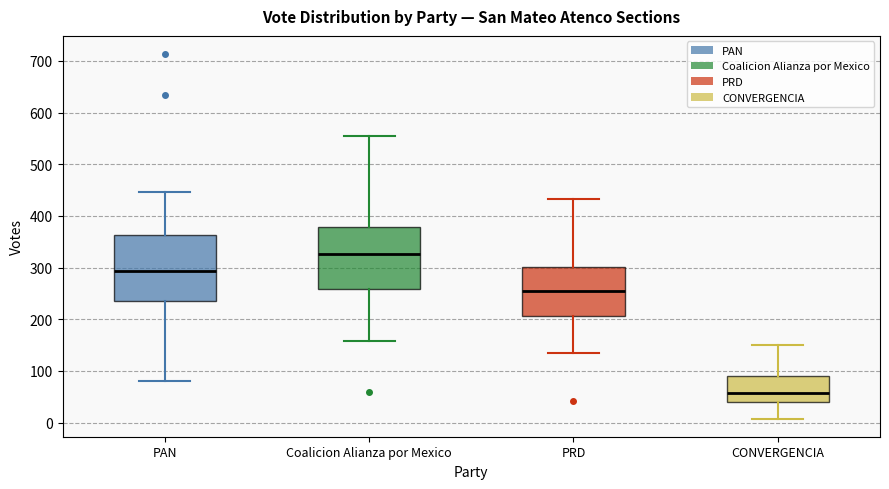

Reading left to right, read every box against the y-axis: the position of its median line, the range the box covers, and the ends of its whiskers. The values are not printed on the chart, so give them approximately, as read against the axis.

PAN: median 290, box 230 to 360, whiskers 80 to 450
Coalicion Alianza por Mexico: median 330, box 260 to 380, whiskers 160 to 550
PRD: median 260, box 210 to 300, whiskers 130 to 430
CONVERGENCIA: median 60, box 40 to 90, whiskers 10 to 150